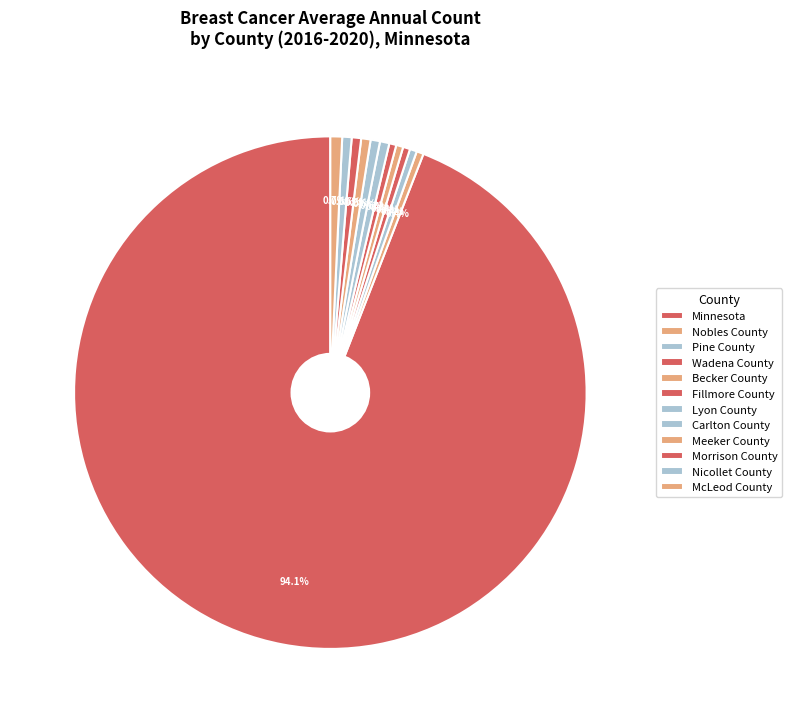

Which slice is the largest?

Minnesota